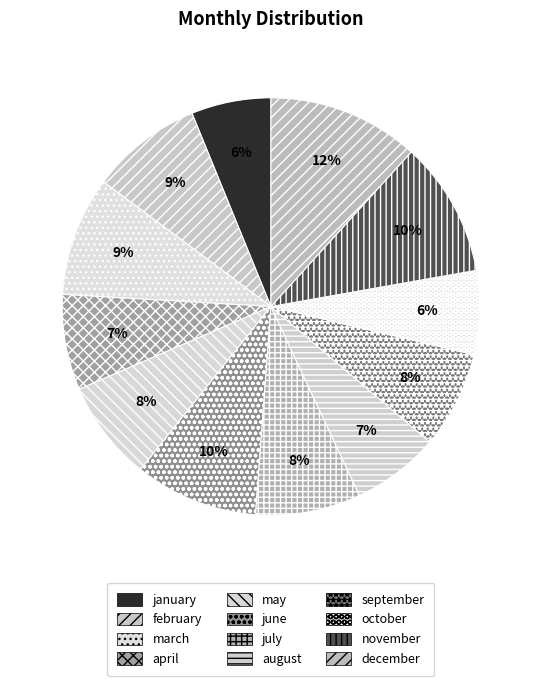

To the nearest percent, what portion does june represent?

10%